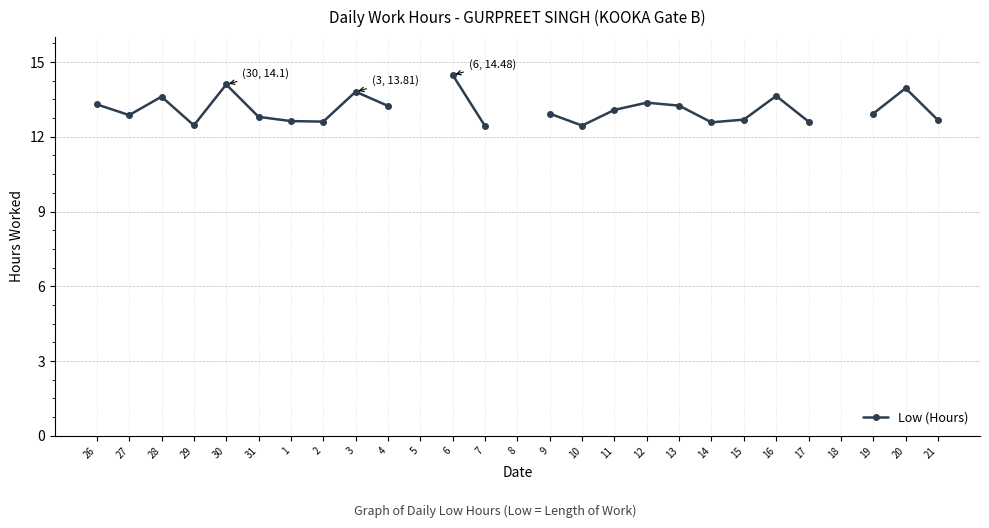

What is the difference between the maximum and minimum values?

2.1